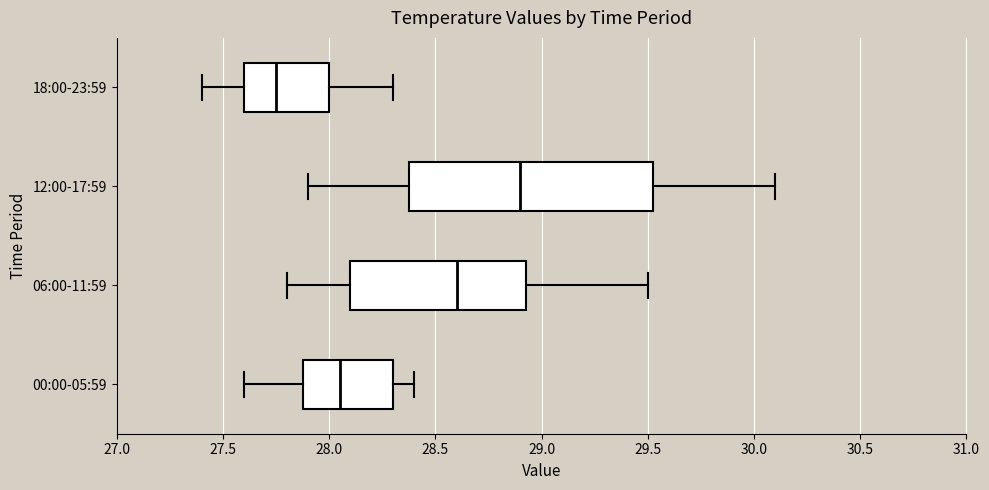

Reading bottom to top, read every box against the x-axis: the position of its median line, the range the box covers, and the ends of its whiskers. The values are not printed on the chart, so give them approximately, as read against the axis.

00:00-05:59: median 28.05, box 27.90 to 28.30, whiskers 27.60 to 28.40
06:00-11:59: median 28.60, box 28.10 to 28.95, whiskers 27.80 to 29.50
12:00-17:59: median 28.90, box 28.40 to 29.55, whiskers 27.90 to 30.10
18:00-23:59: median 27.75, box 27.60 to 28.00, whiskers 27.40 to 28.30